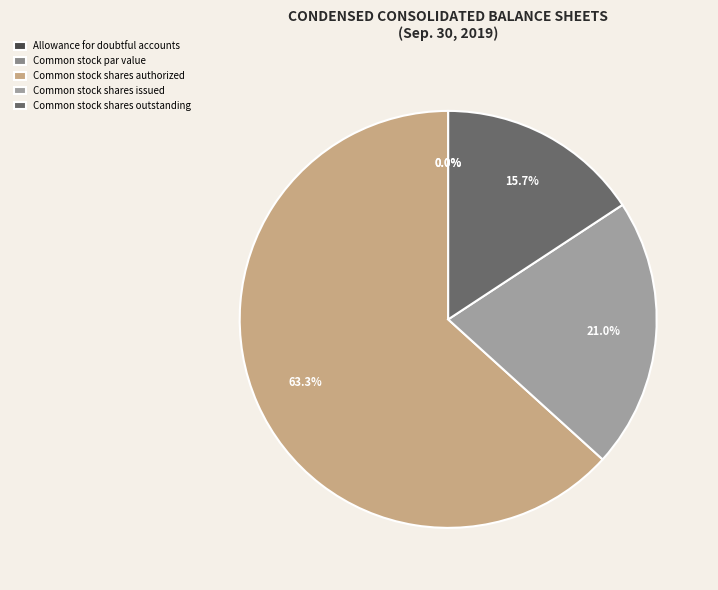

To the nearest percent, what is the combined percentage of Allowance for doubtful accounts and Common stock shares outstanding?

16%